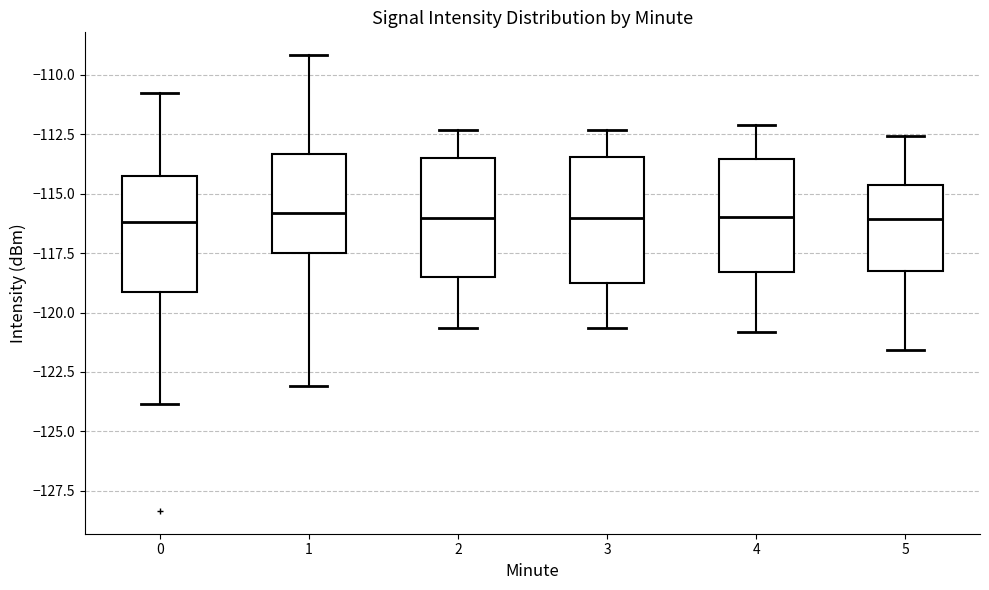

Reading left to right, read every box against the y-axis: the position of its median line, the range the box covers, and the ends of its whiskers. The values are not printed on the chart, so give them approximately, as read against the axis.

0: median -116.0, box -119.0 to -114.0, whiskers -124.0 to -110.5
1: median -116.0, box -117.5 to -113.5, whiskers -123.0 to -109.0
2: median -116.0, box -118.5 to -113.5, whiskers -120.5 to -112.5
3: median -116.0, box -118.5 to -113.5, whiskers -120.5 to -112.5
4: median -116.0, box -118.5 to -113.5, whiskers -121.0 to -112.0
5: median -116.0, box -118.0 to -114.5, whiskers -121.5 to -112.5